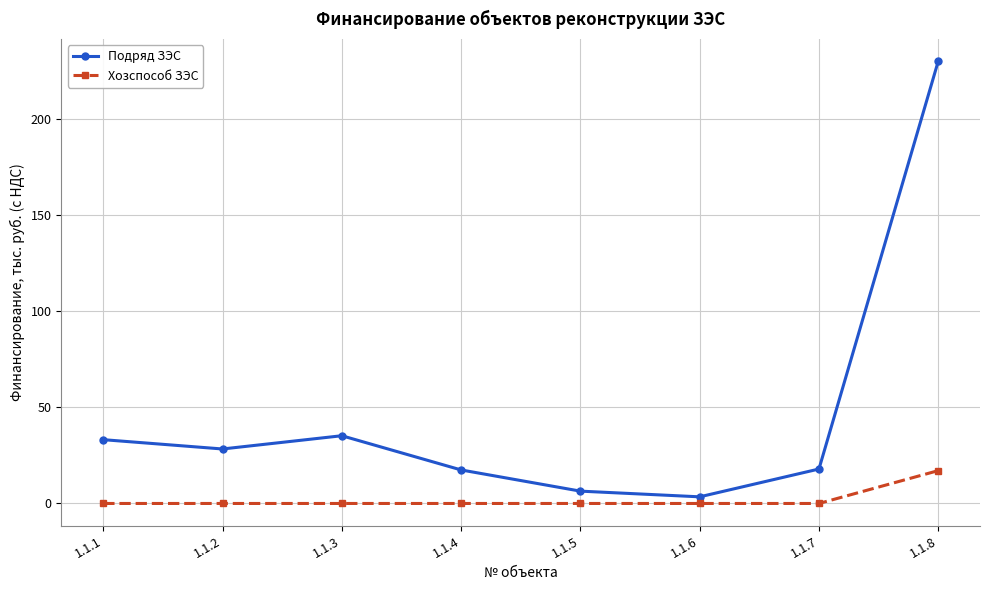

What is the spread (max minus min) of values at 1.1.7?

17.9